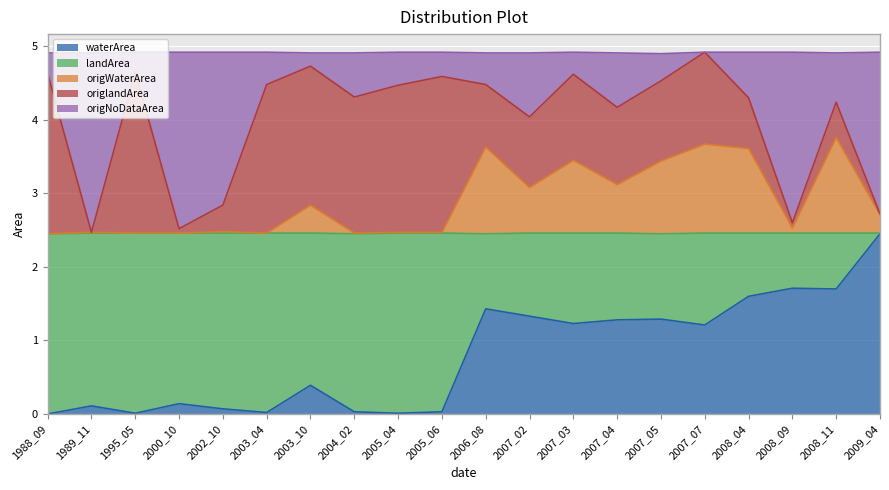

What is the maximum value for waterArea?

2.5